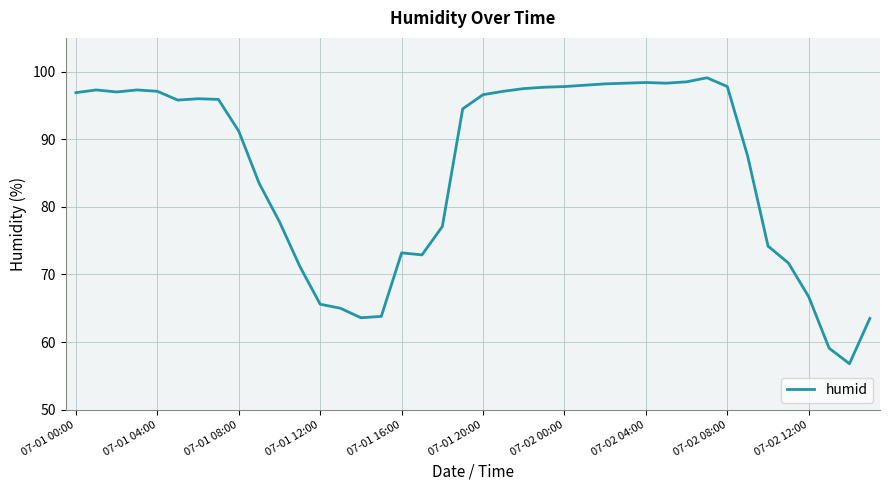

What is the minimum value shown in the chart?

56.8